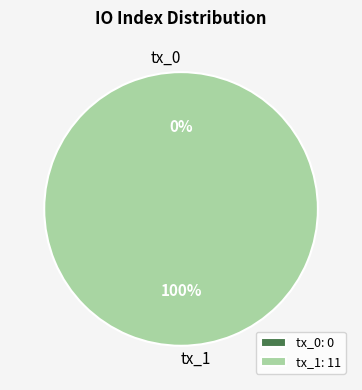

Which category has the biggest portion of the pie?

tx_1